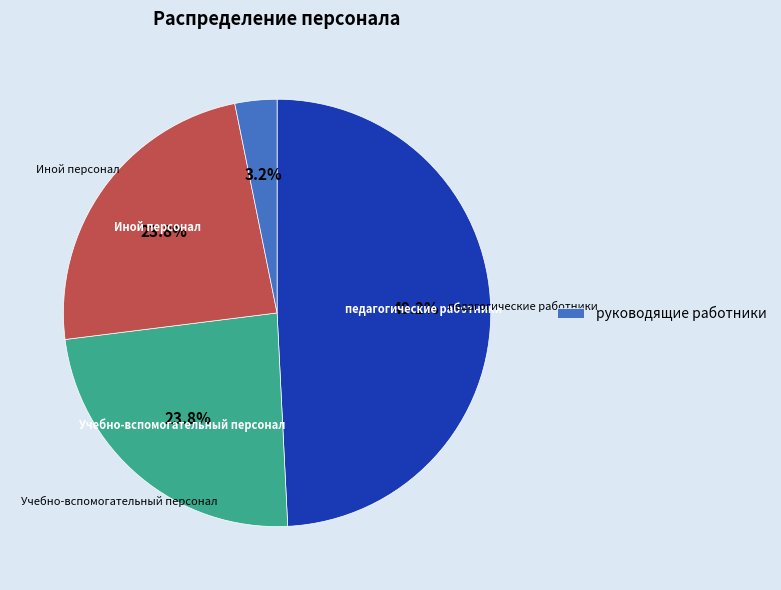

Is there a majority slice in this chart?

No